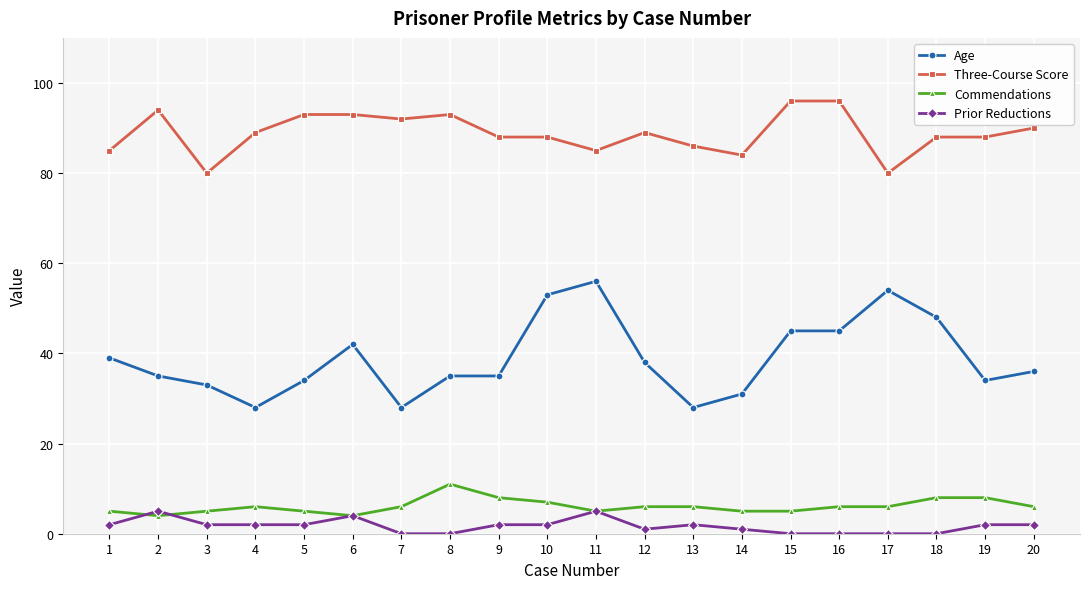

Reading left to right, what are all the values shown in this chart?

Age: 39	35	33	28	34	42	28	35	35	53	56	38	28	31	45	45	54	48	34	36
Three-Course Score: 85	94	80	89	93	93	92	93	88	88	85	89	86	84	96	96	80	88	88	90
Commendations: 5	4	5	6	5	4	6	11	8	7	5	6	6	5	5	6	6	8	8	6
Prior Reductions: 2	5	2	2	2	4	0	0	2	2	5	1	2	1	0	0	0	0	2	2